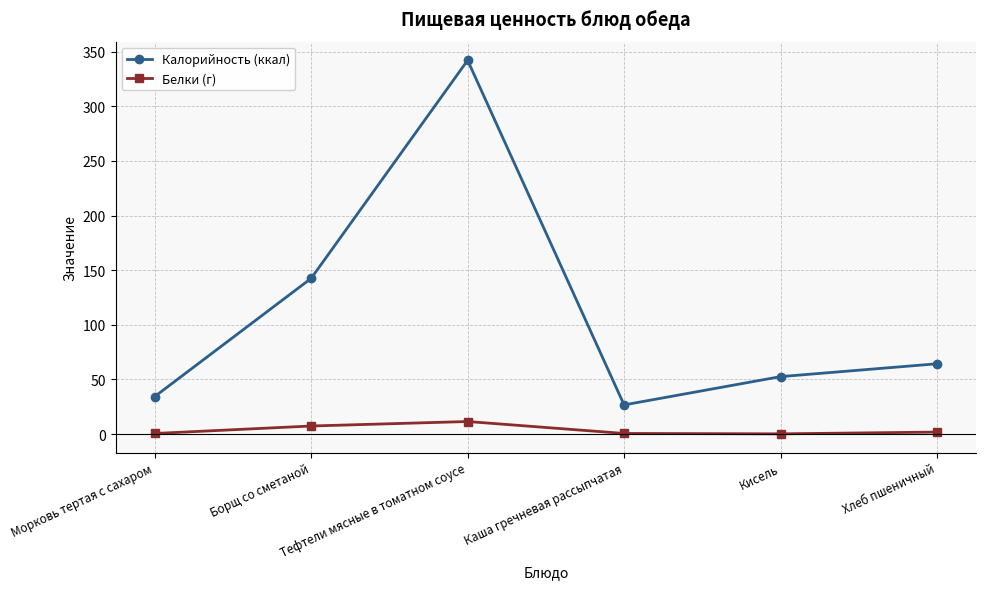

How many interior local valleys does the Калорийность (ккал) series have?

1